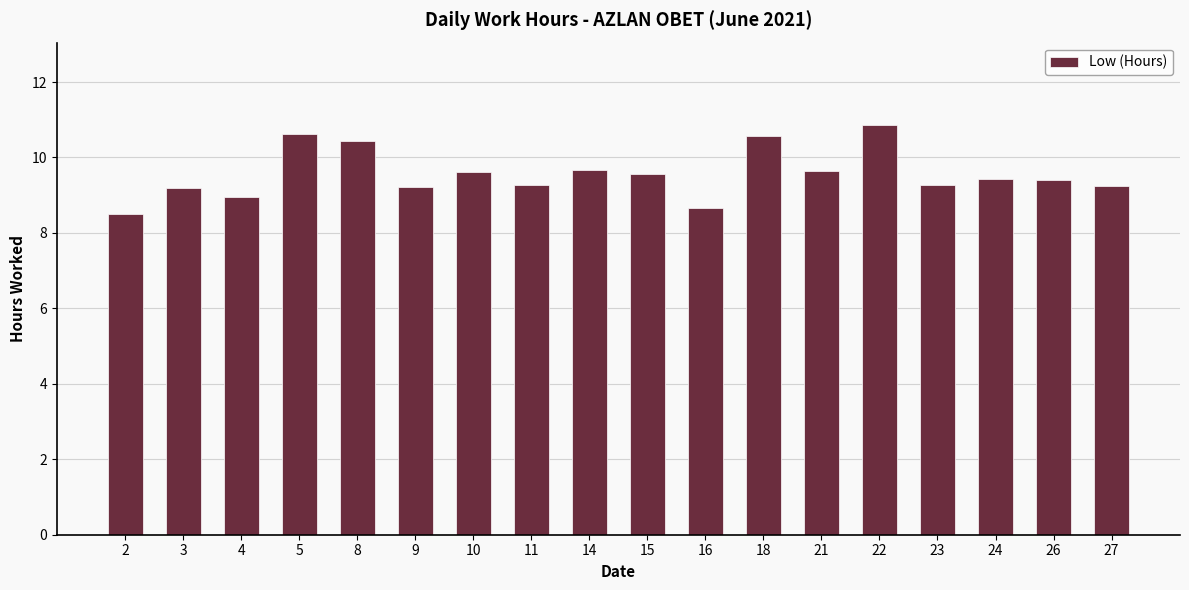

Read the value at 4.

9.0